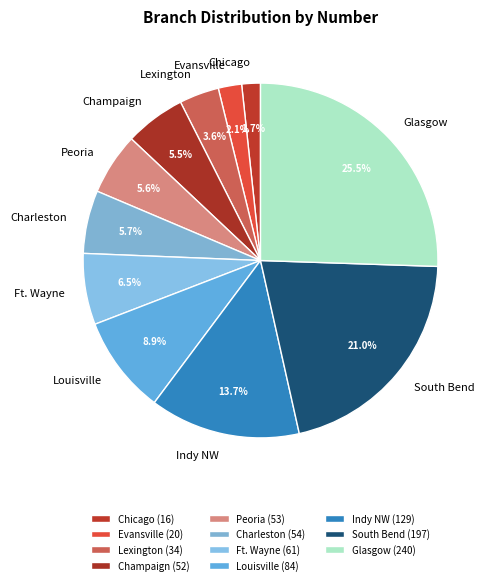

What is the total percentage of Ft. Wayne and Chicago?

8.2%